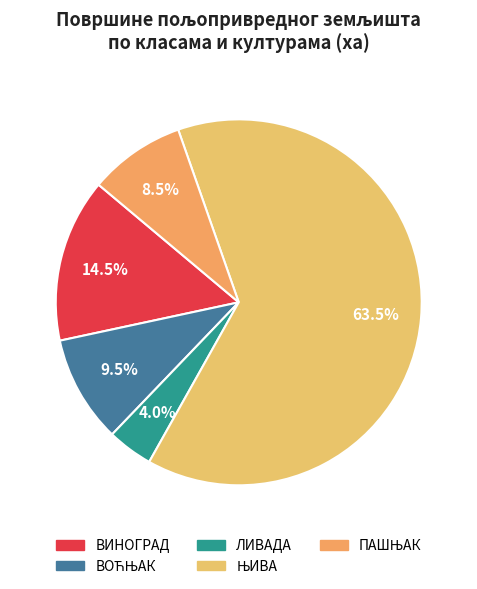

Does ЊИВА account for over 50% of the chart?

Yes